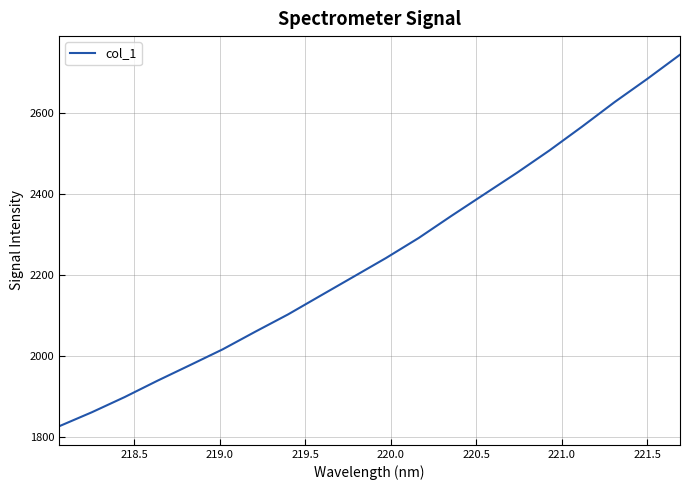

What is the difference between the maximum and minimum values?

917.1